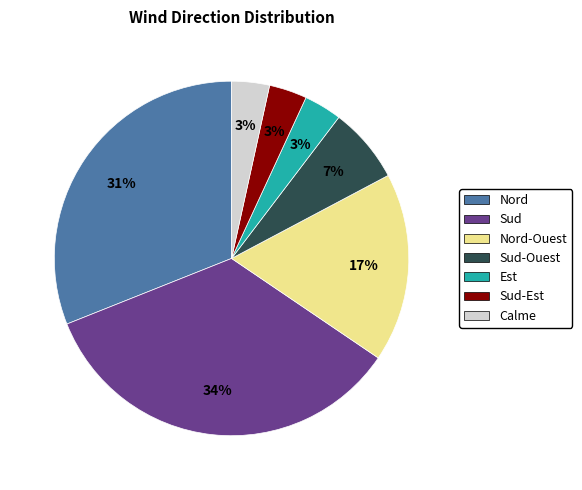

Is there a majority slice in this chart?

No